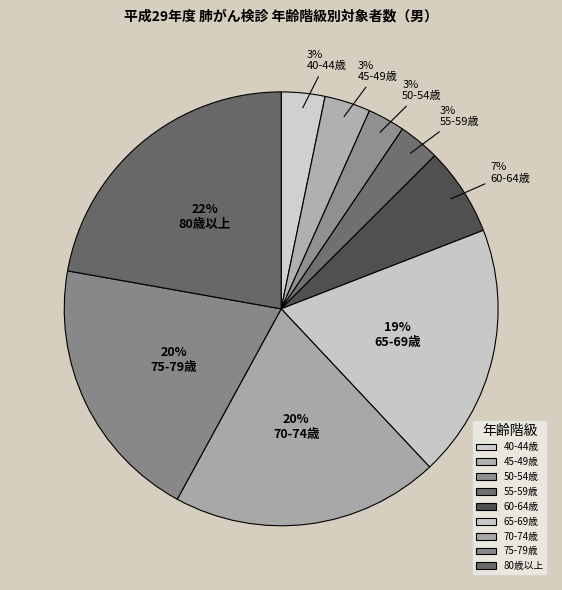

Approximately how many times larger is the value at 40-44歳 compared to 75-79歳?

0.2